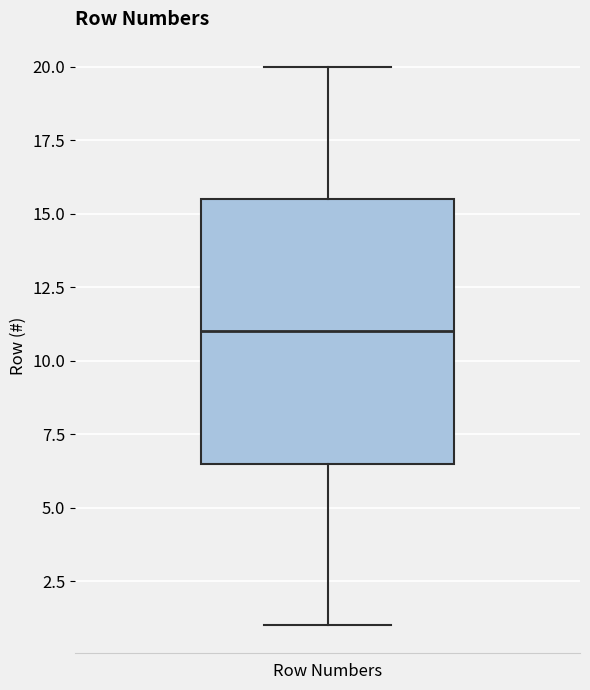

Where does the upper whisker of the box for Row Numbers end on the y-axis? The values are not printed on the chart, so give them approximately, as read against the axis.

20.0